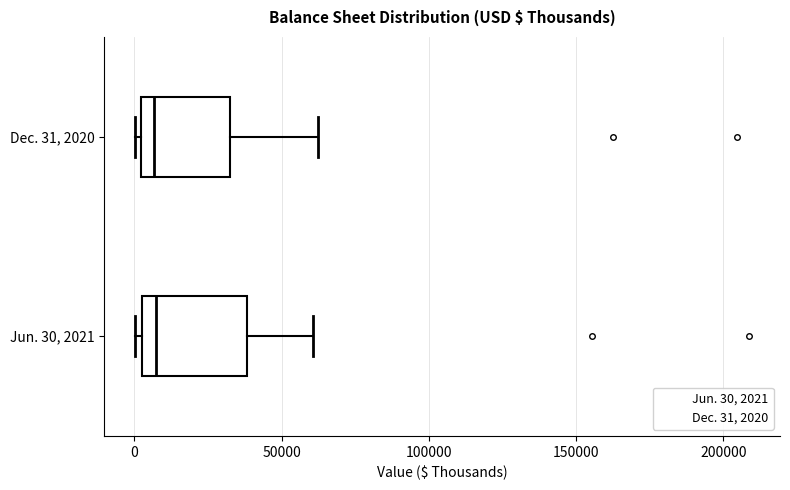

Reading bottom to top, read every box against the x-axis: the position of its median line, the range the box covers, and the ends of its whiskers. The values are not printed on the chart, so give them approximately, as read against the axis.

Jun. 30, 2021: median 5000 (just right of the box's left edge), box 5000 to 40000, whiskers 0 to 60000
Dec. 31, 2020: median 5000, box 0 to 30000, whiskers 0 (just left of the box's left edge) to 60000